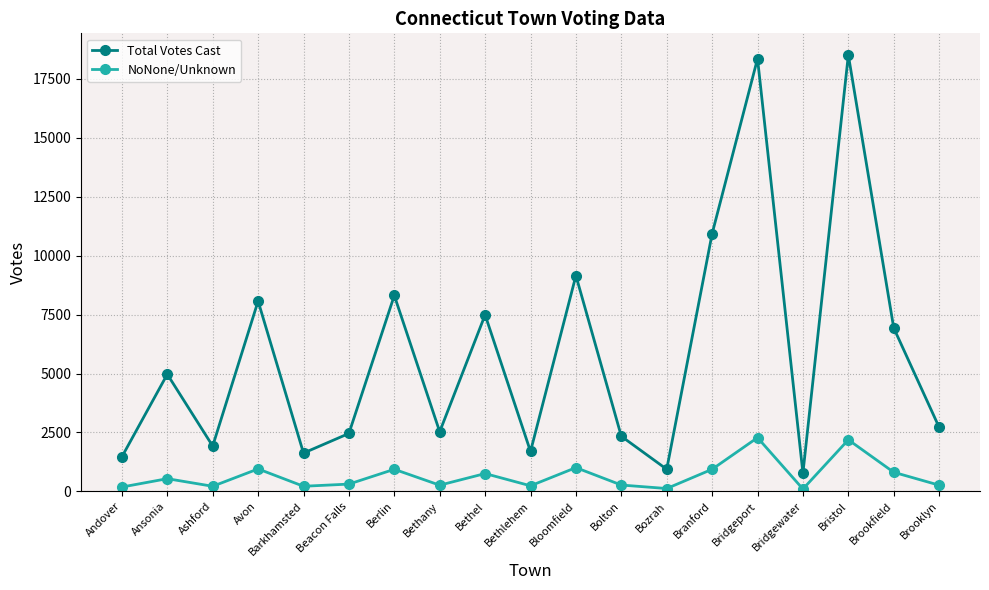

What is the sum of the NoNone/Unknown values at Bridgeport and Bethel?

3032